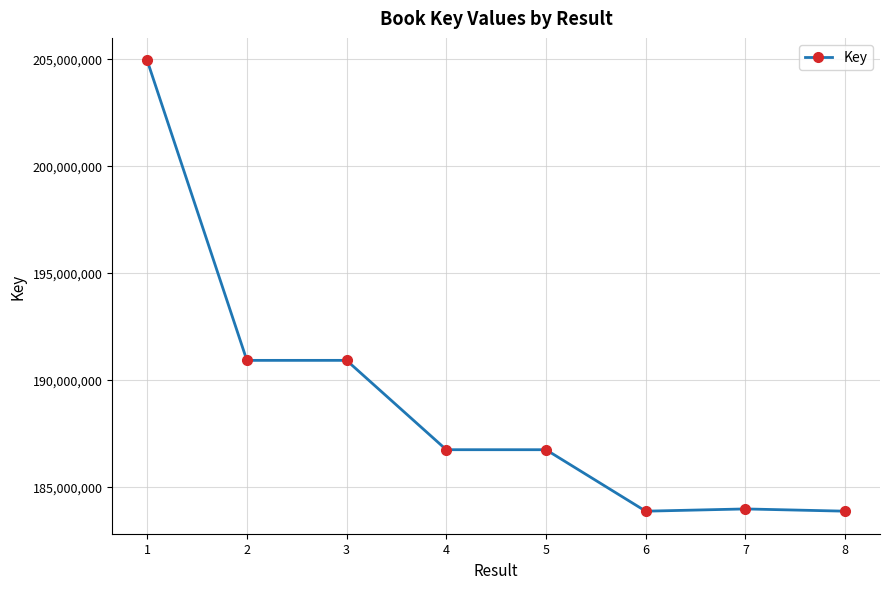

Is it true that the value at 1 is 339612753?

False